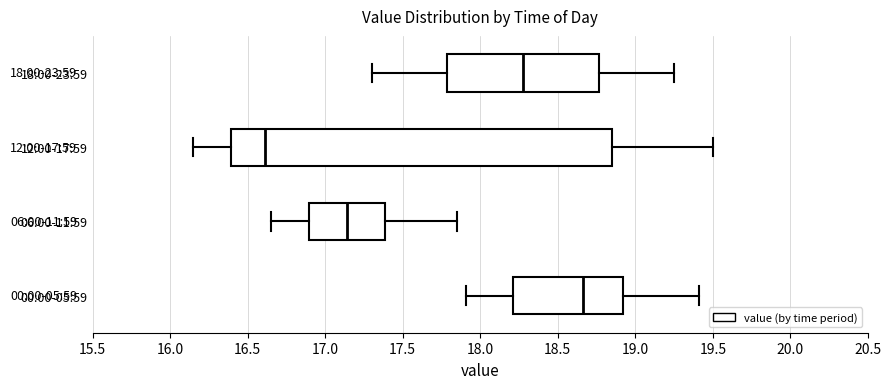

Which box has the furthest to the left median line?

12:00-17:59